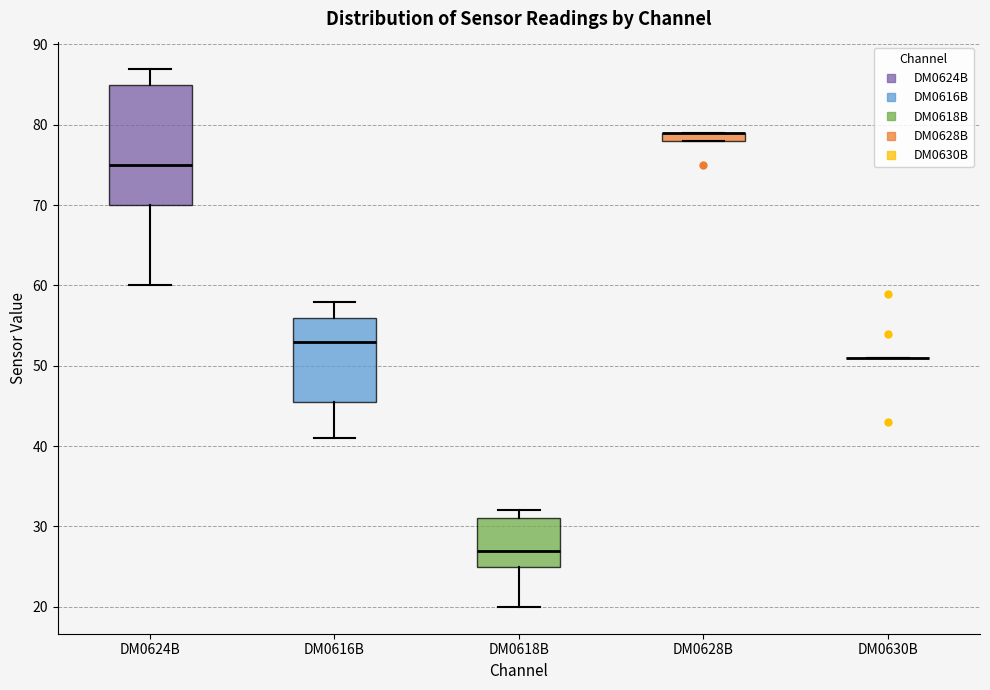

Where is the upper edge of the box for DM0616B on the y-axis? The values are not printed on the chart, so give them approximately, as read against the axis.

56